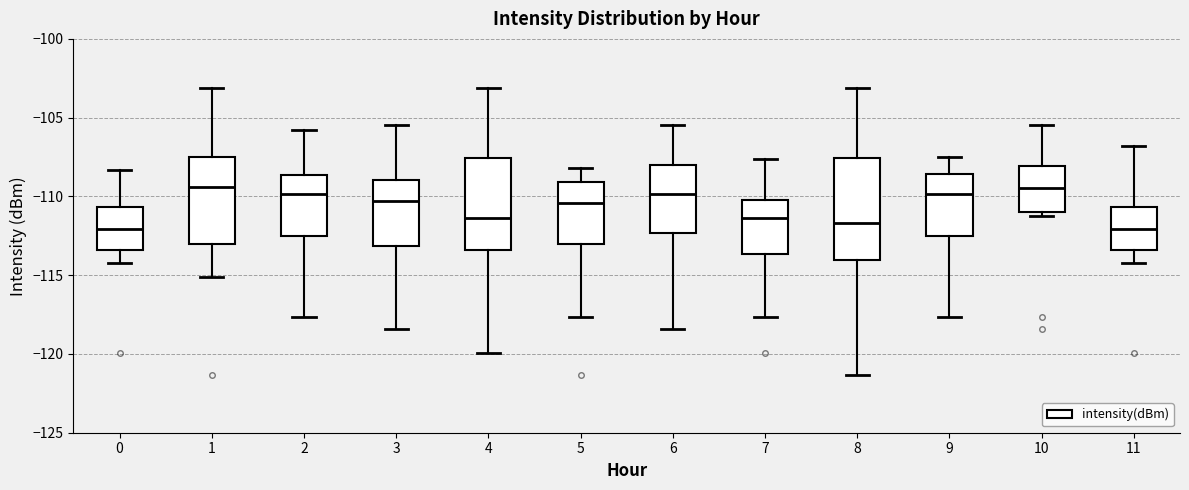

Where is the upper edge of the box at x = 9 on the y-axis? The values are not printed on the chart, so give them approximately, as read against the axis.

-108.5